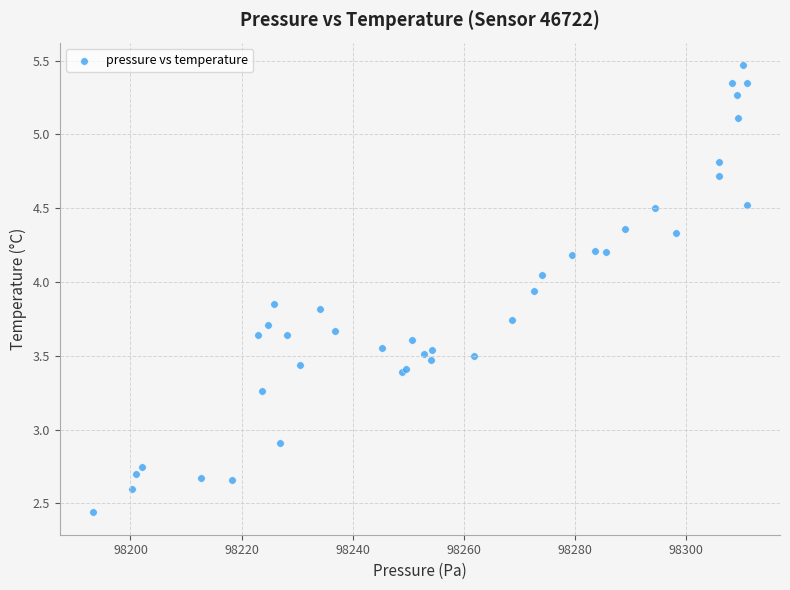

What Y value in the scatter plot is closest to 3?

2.9